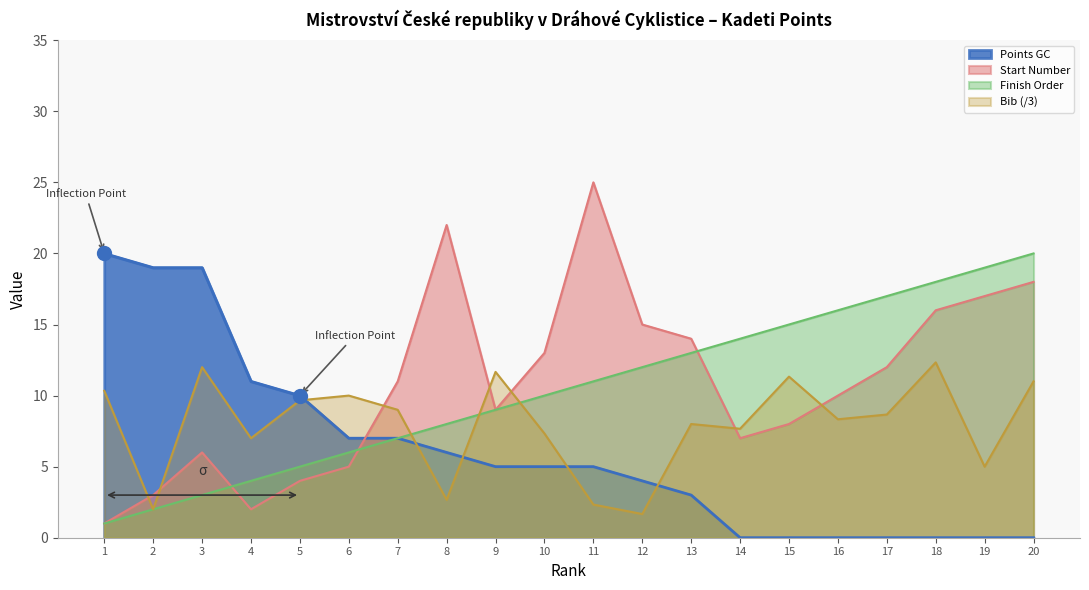

What is the maximum value for Start Number?

25.0